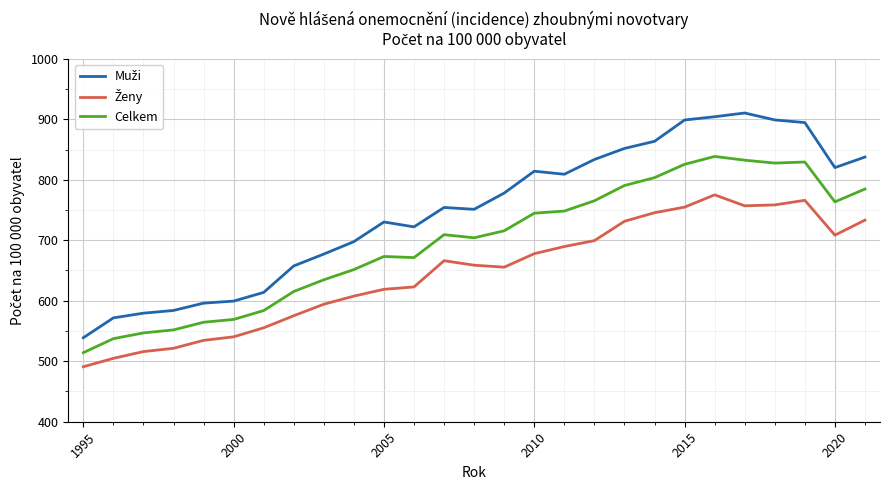

What is the lowest value of the Celkem series?

514.2